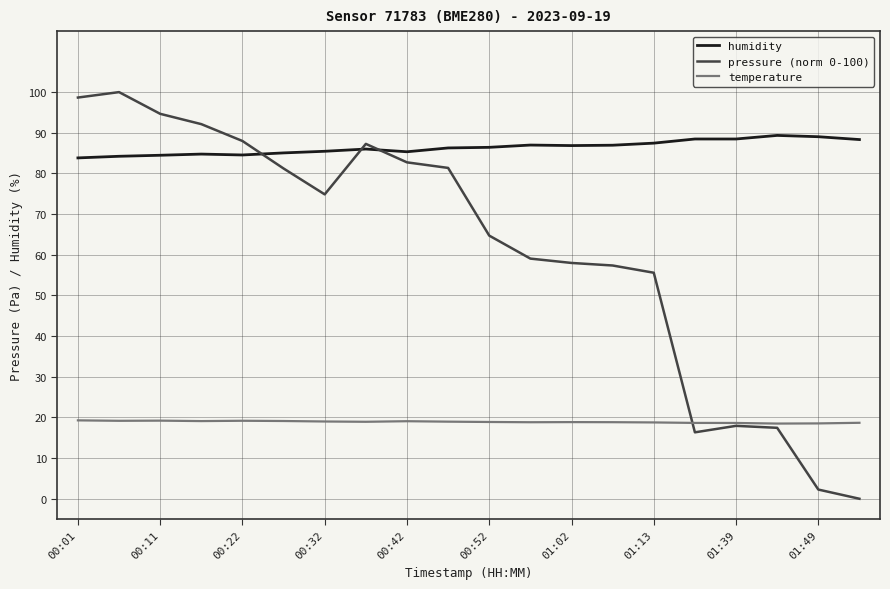

List the series in order of their overall mean, highest first.

humidity, pressure (norm 0-100), temperature